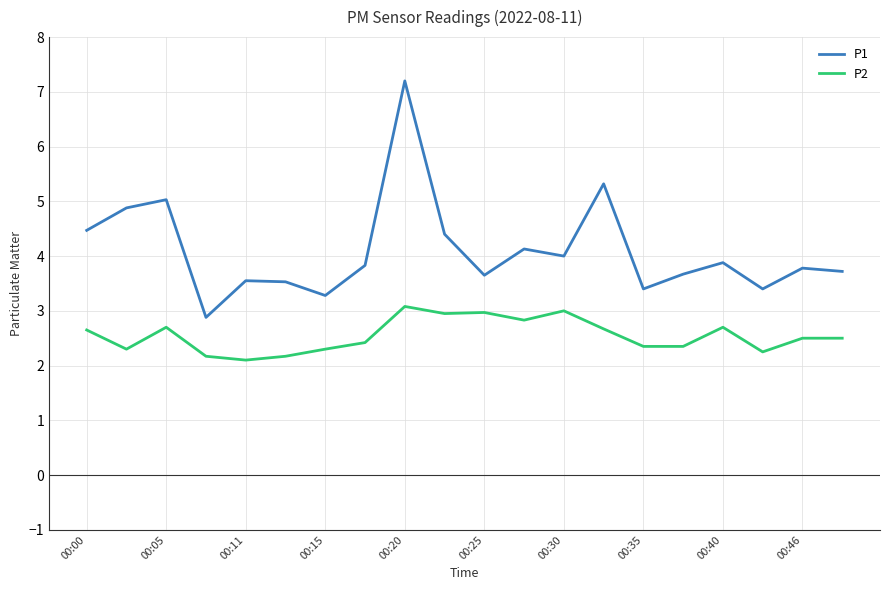

What is the difference between the maximum and second lowest values in the P1 series?

3.9